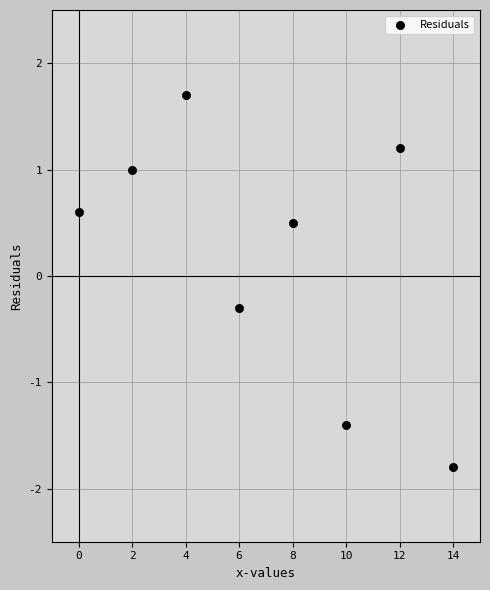

What is the range of Y values (max minus min)?

3.5